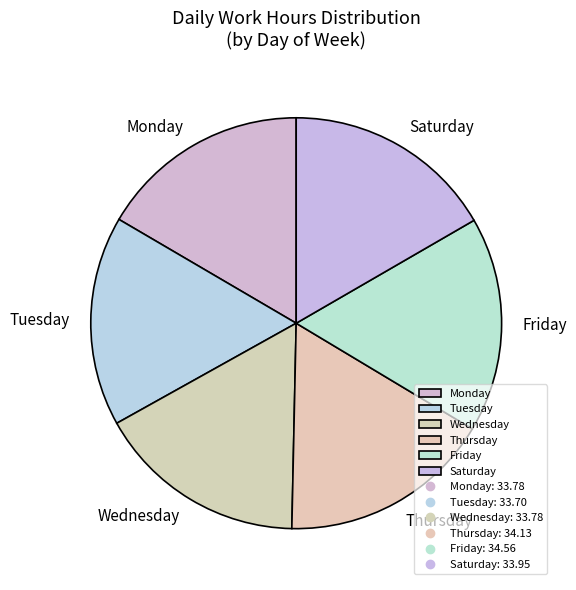

Is the sum of Friday and Monday greater than half?

No